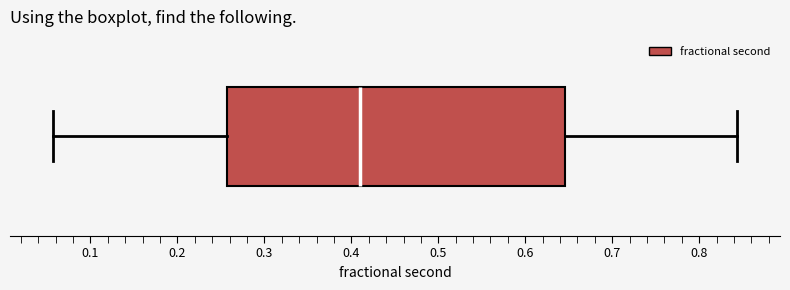

Read this box plot against the x-axis: the position of the median line, the range covered by the box, and the ends of both whiskers. The values are not printed on the chart, so give them approximately, as read against the axis.

median 0.41, box 0.26 to 0.65, whiskers 0.06 to 0.84